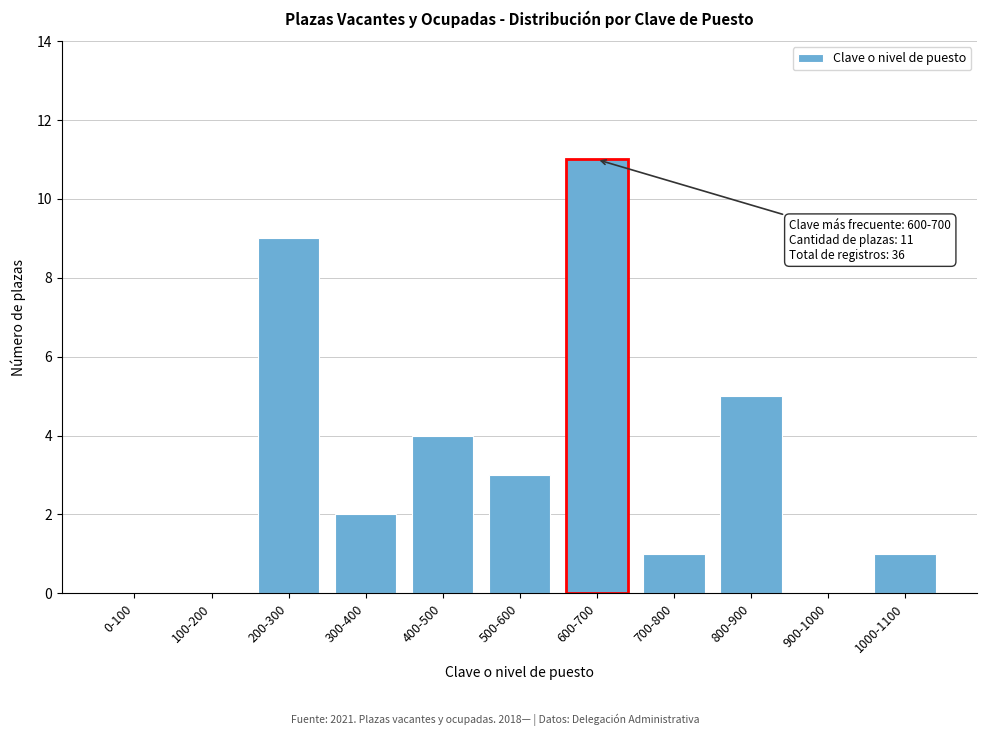

Reading left to right, what are all the values shown in this chart?

0-100=0	100-200=0	200-300=9	300-400=2	400-500=4	500-600=3	600-700=11	700-800=1	800-900=5	900-1000=0	1000-1100=1